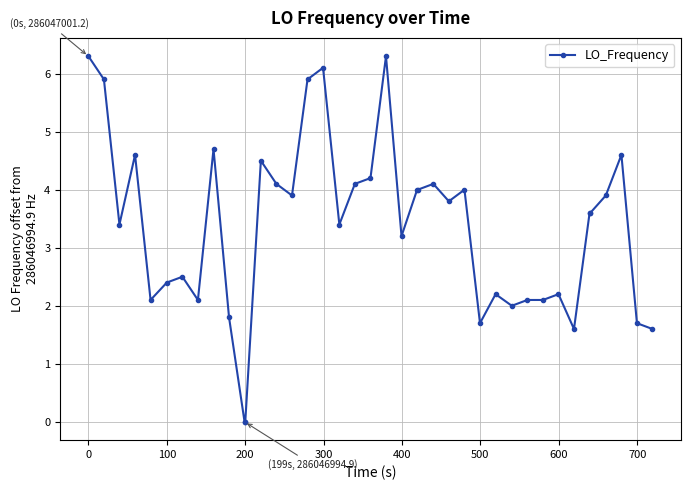

True or false: there are more than 2 points higher than both neighbors.

True